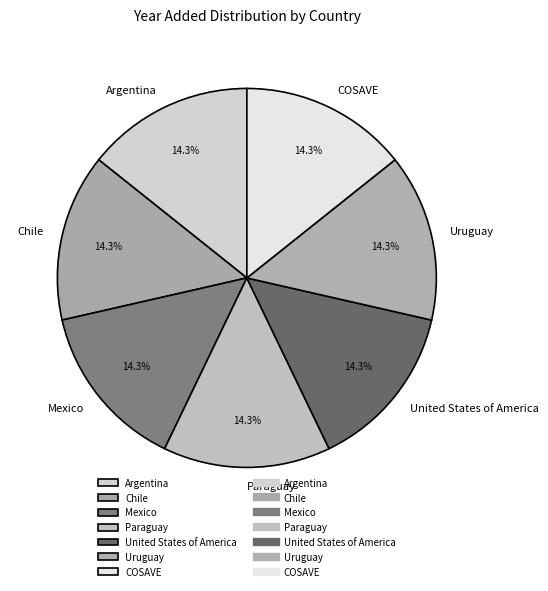

Does Chile represent more than half of the total?

No